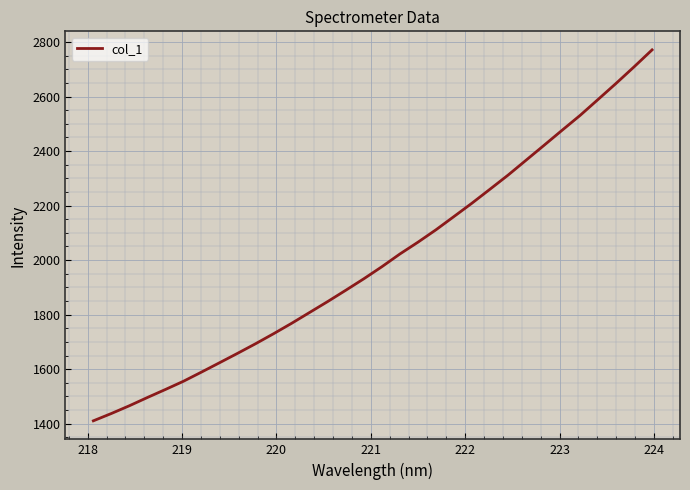

How many values are below 1975?

16